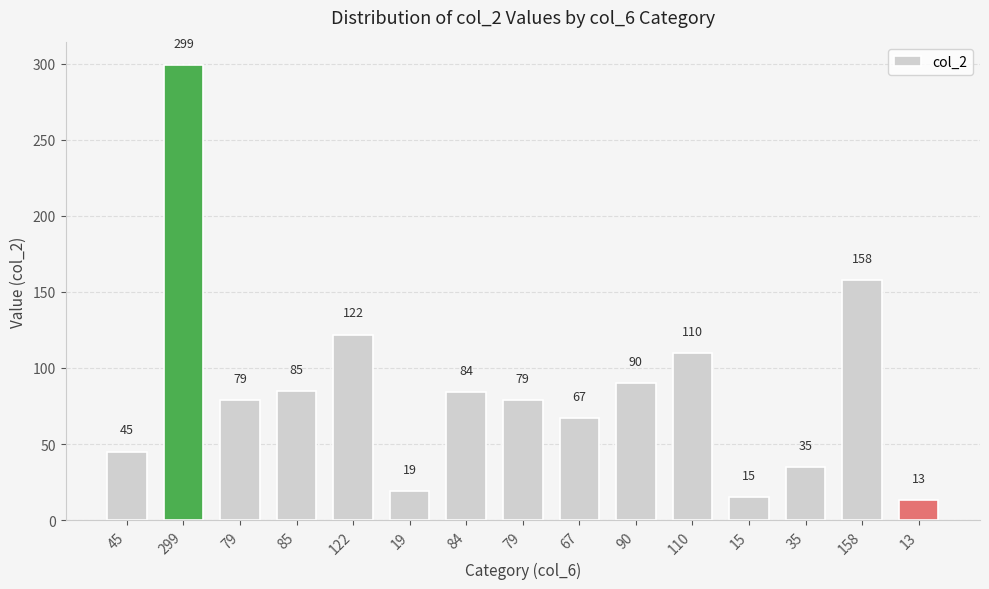

What is the difference between the second highest and minimum values?

145